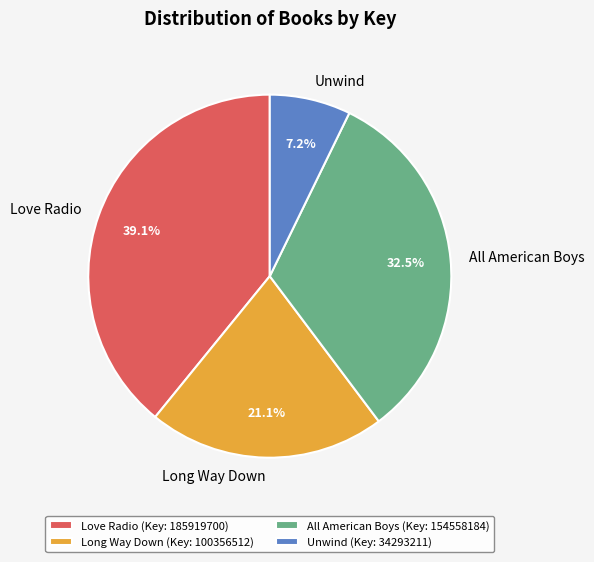

Rank the categories by value from lowest to highest.

Unwind, Long Way Down, All American Boys, Love Radio